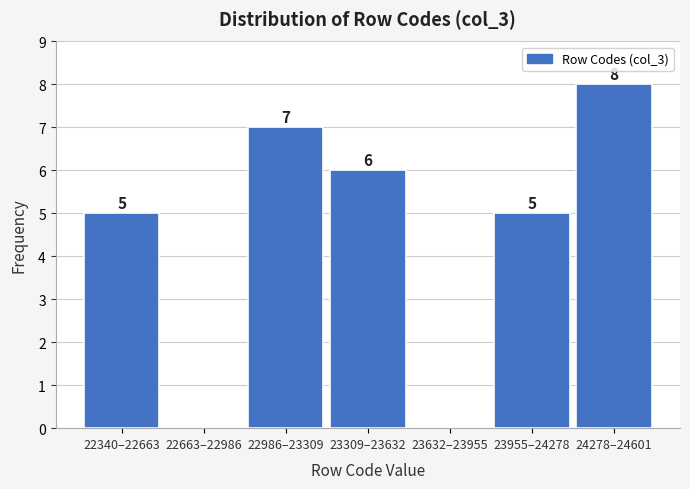

Reading right to left, transcribe all the data shown in this chart.

24278–24601=8	23955–24278=5	23632–23955=0	23309–23632=6	22986–23309=7	22663–22986=0	22340–22663=5